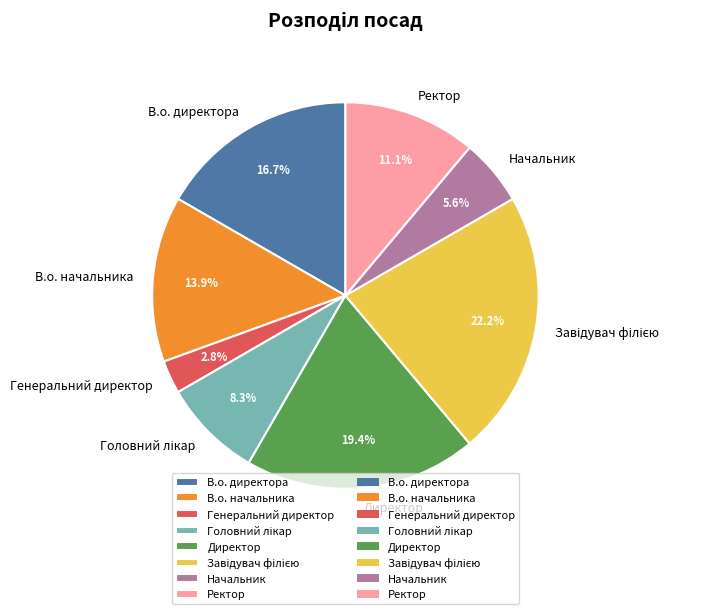

What is the ratio of the value at Директор to the value at В.о. начальника?

1.4